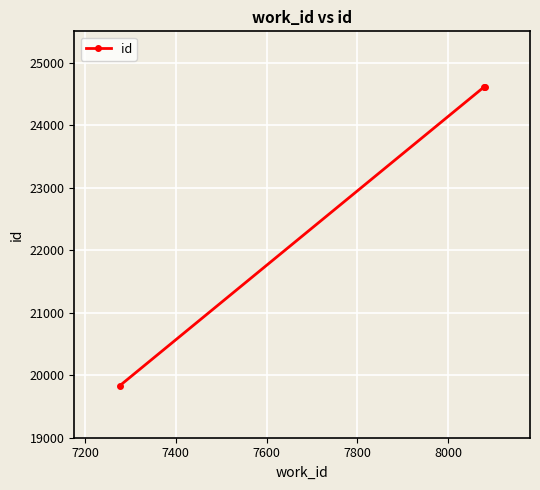

What is the difference between the maximum and minimum values?

4780